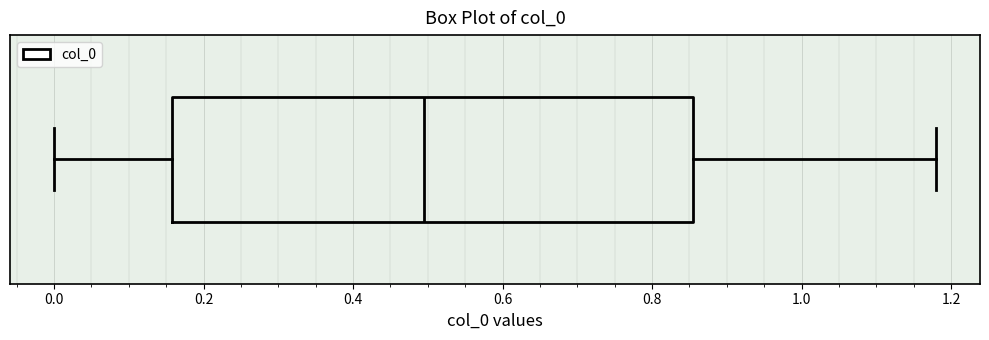

Where does the median line of the box sit on the x-axis? The values are not printed on the chart, so give them approximately, as read against the axis.

0.50